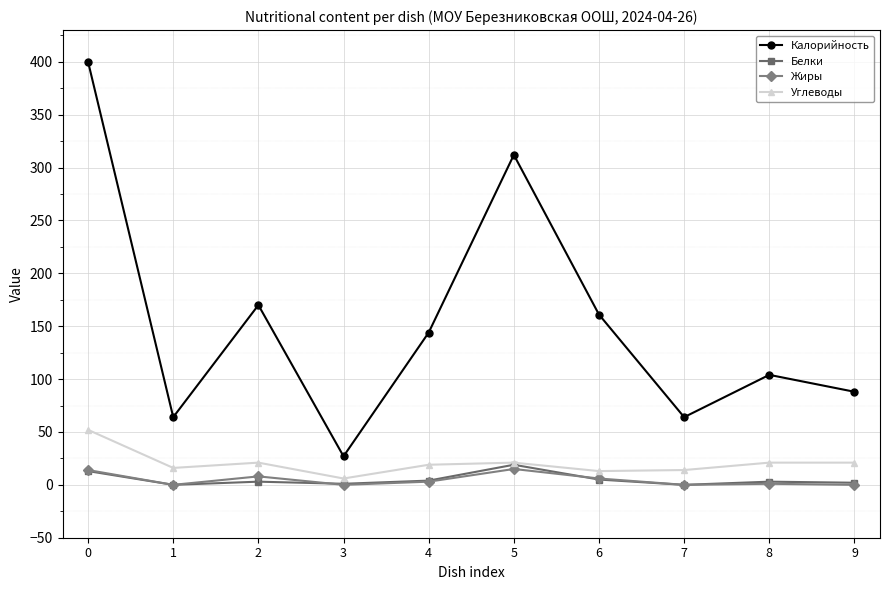

How many data points in Углеводы are less than 21?

5